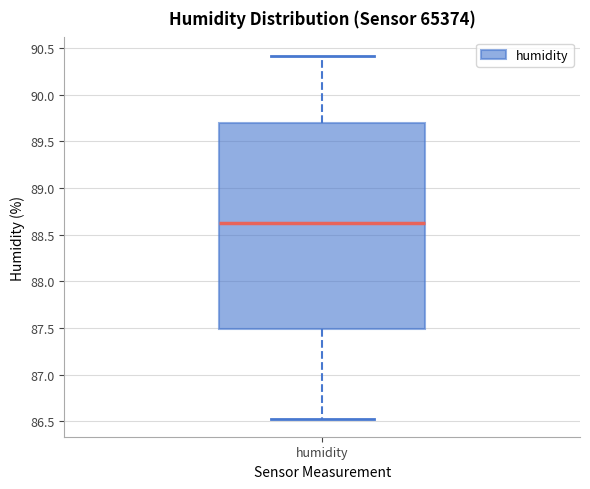

Transcribe this box plot: give where the median line is, the range the box spans, and where the two whiskers end, as read against the y-axis. The values are not printed on the chart, so give them approximately, as read against the axis.

median 88.65, box 87.50 to 89.70, whiskers 86.55 to 90.40